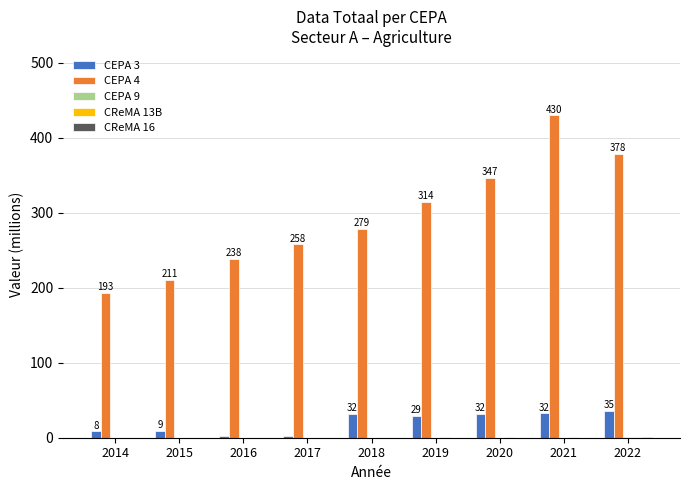

True or false: CEPA 3 has a value of 9.1 at 2015.

True